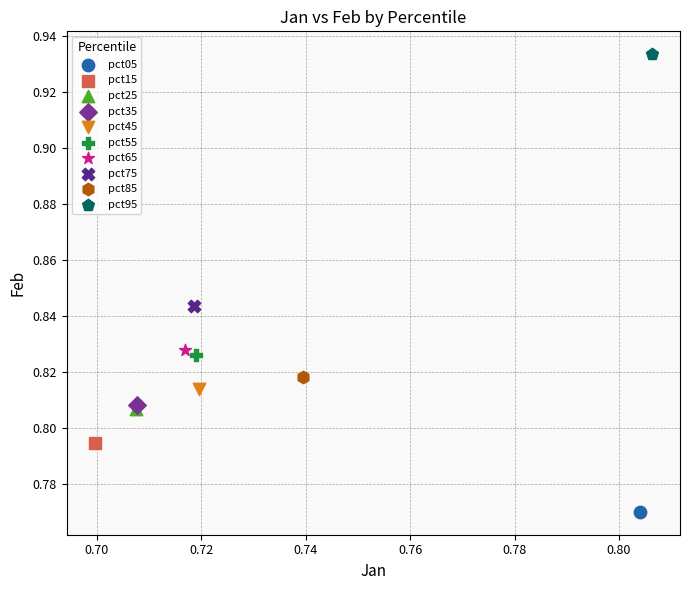

Which series contains the highest Y value?

pct95